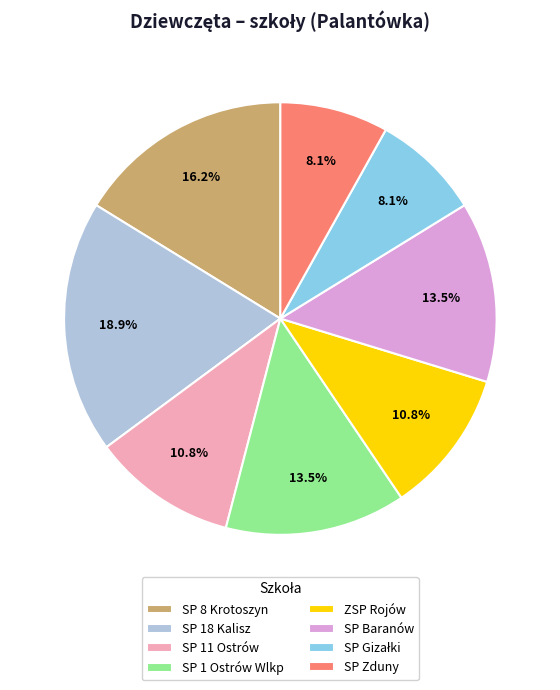

How much of the chart is everything except ZSP Rojów?

89.2%